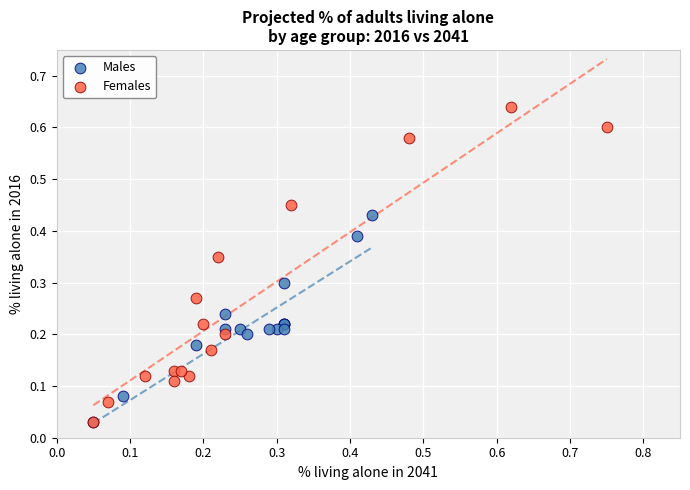

Which series has the widest spread of Y values?

Females